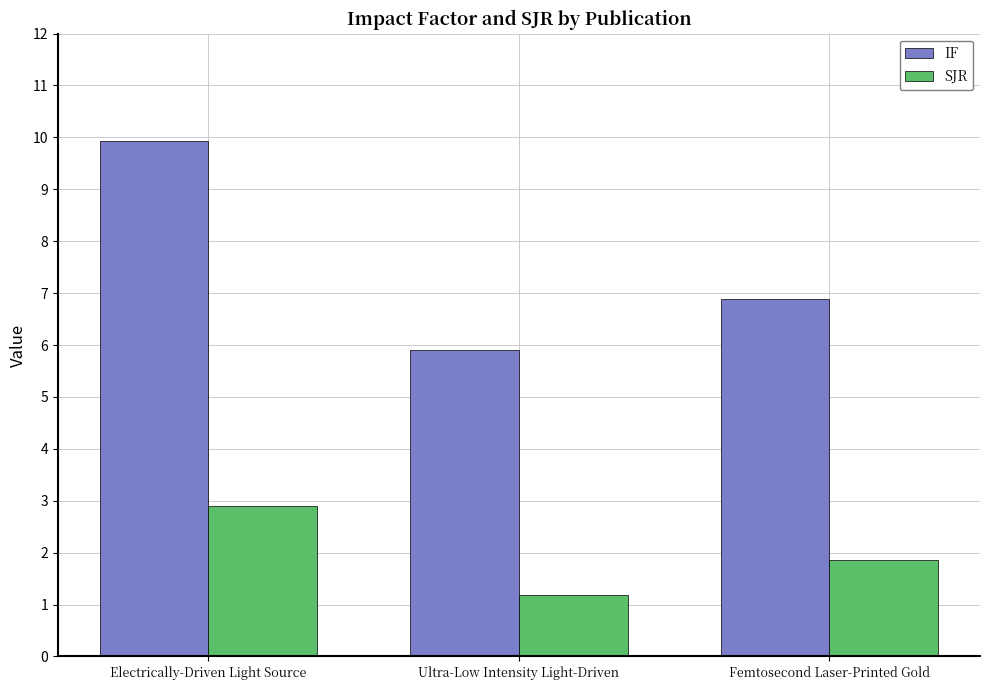

Reading left to right, transcribe all the data shown in this chart.

IF: Electrically-Driven Light Source=9.9	Ultra-Low Intensity Light-Driven=5.9	Femtosecond Laser-Printed Gold=6.9
SJR: Electrically-Driven Light Source=2.9	Ultra-Low Intensity Light-Driven=1.2	Femtosecond Laser-Printed Gold=1.9